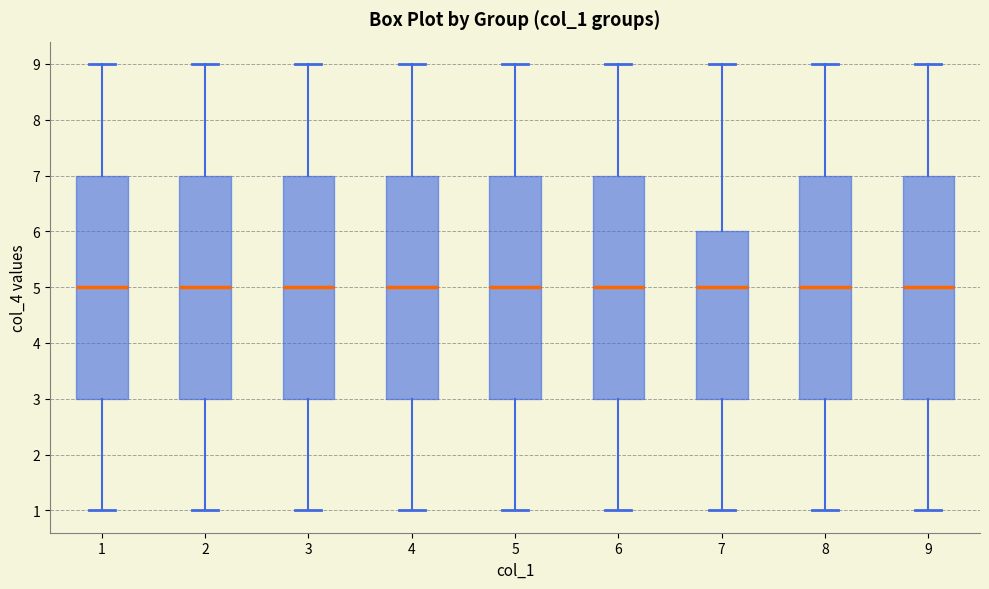

Reading left to right, transcribe this box plot: for each box, give where its median line is, the range the box spans, and where its two whiskers end, as read against the y-axis. The values are not printed on the chart, so give them approximately, as read against the axis.

1: median 5, box 3 to 7, whiskers 1 to 9
2: median 5, box 3 to 7, whiskers 1 to 9
3: median 5, box 3 to 7, whiskers 1 to 9
4: median 5, box 3 to 7, whiskers 1 to 9
5: median 5, box 3 to 7, whiskers 1 to 9
6: median 5, box 3 to 7, whiskers 1 to 9
7: median 5, box 3 to 6, whiskers 1 to 9
8: median 5, box 3 to 7, whiskers 1 to 9
9: median 5, box 3 to 7, whiskers 1 to 9